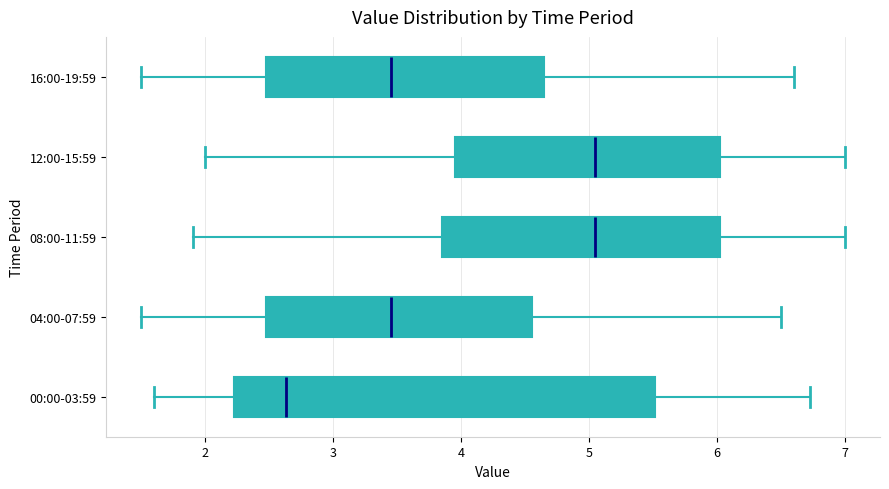

Reading bottom to top, transcribe this box plot: for each box, give where its median line is, the range the box spans, and where its two whiskers end, as read against the x-axis. The values are not printed on the chart, so give them approximately, as read against the axis.

00:00-03:59: median 2.6, box 2.2 to 5.5, whiskers 1.6 to 6.7
04:00-07:59: median 3.5, box 2.5 to 4.6, whiskers 1.5 to 6.5
08:00-11:59: median 5.1, box 3.9 to 6.0, whiskers 1.9 to 7.0
12:00-15:59: median 5.1, box 4.0 to 6.0, whiskers 2.0 to 7.0
16:00-19:59: median 3.5, box 2.5 to 4.7, whiskers 1.5 to 6.6